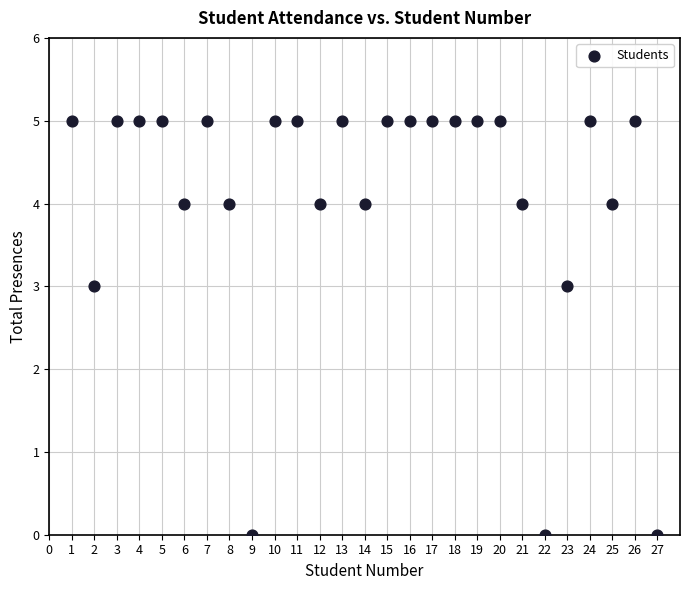

What is the range of X values (max minus min)?

26